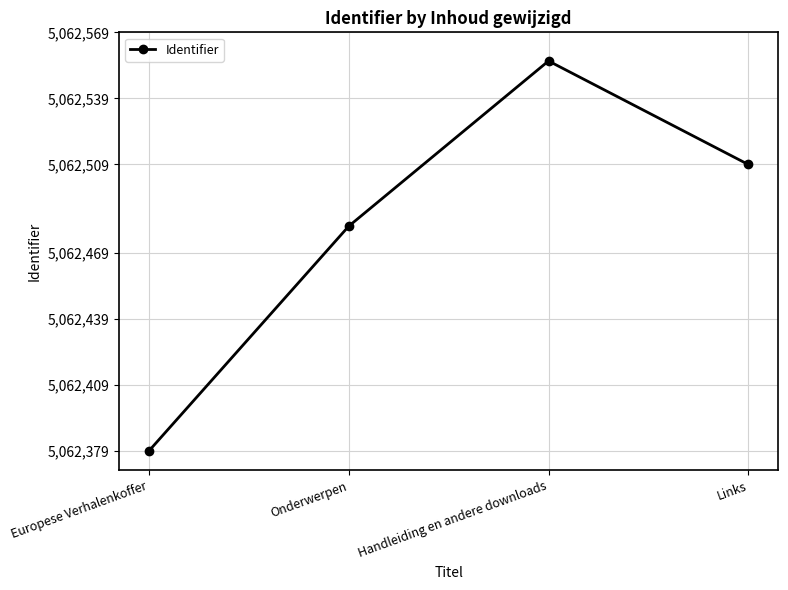

What position from the left is Europese Verhalenkoffer?

1